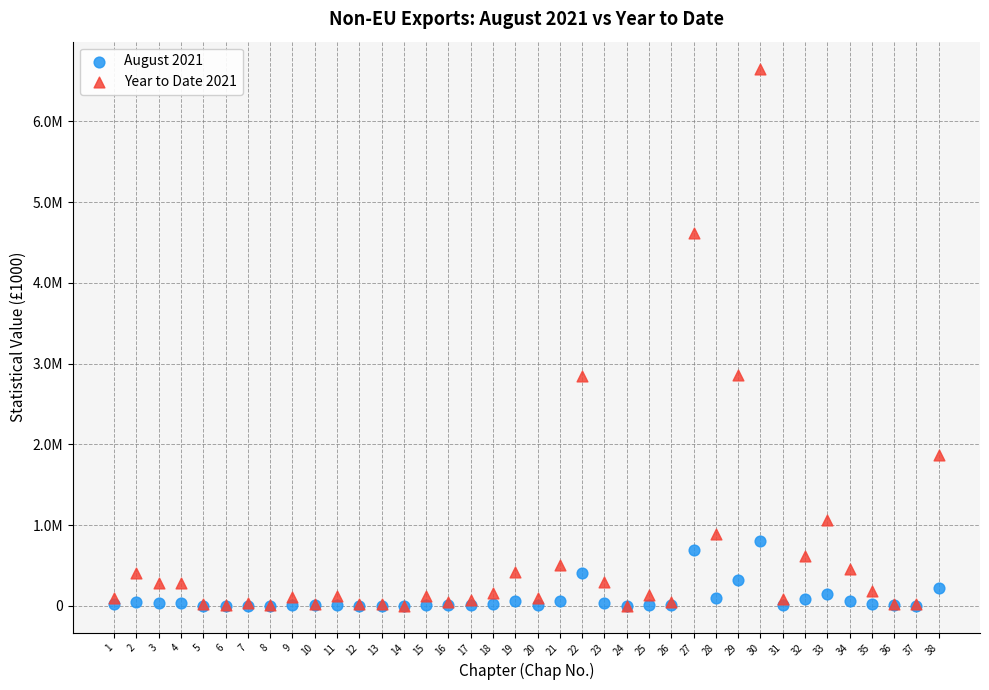

Which series reaches the maximum Y coordinate?

Year to Date 2021